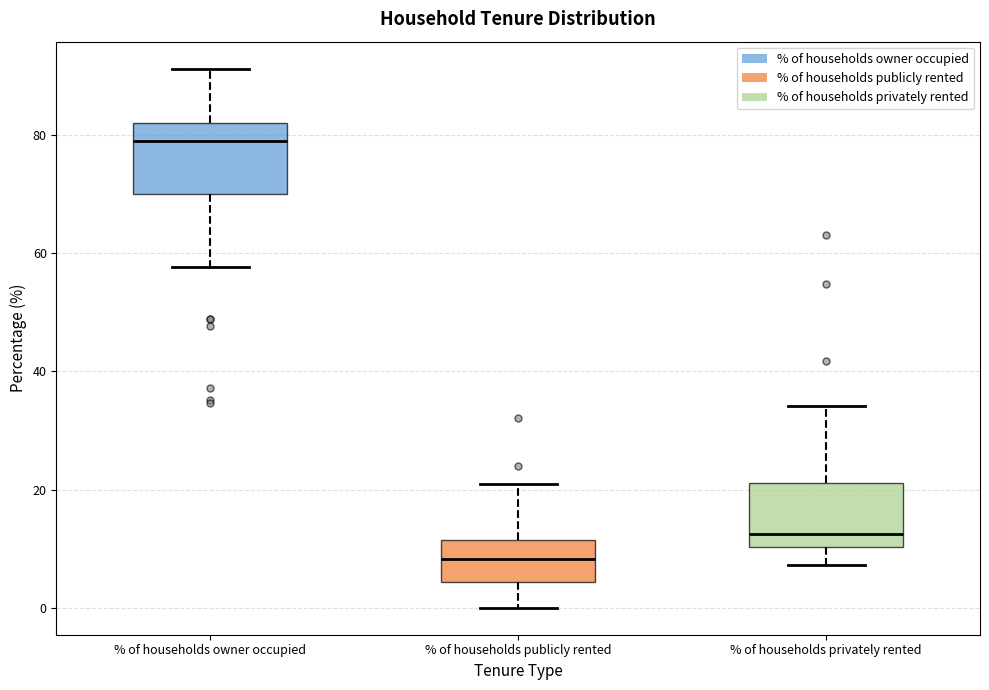

Where does the lower whisker of the box for % of households publicly rented end on the y-axis? The values are not printed on the chart, so give them approximately, as read against the axis.

0